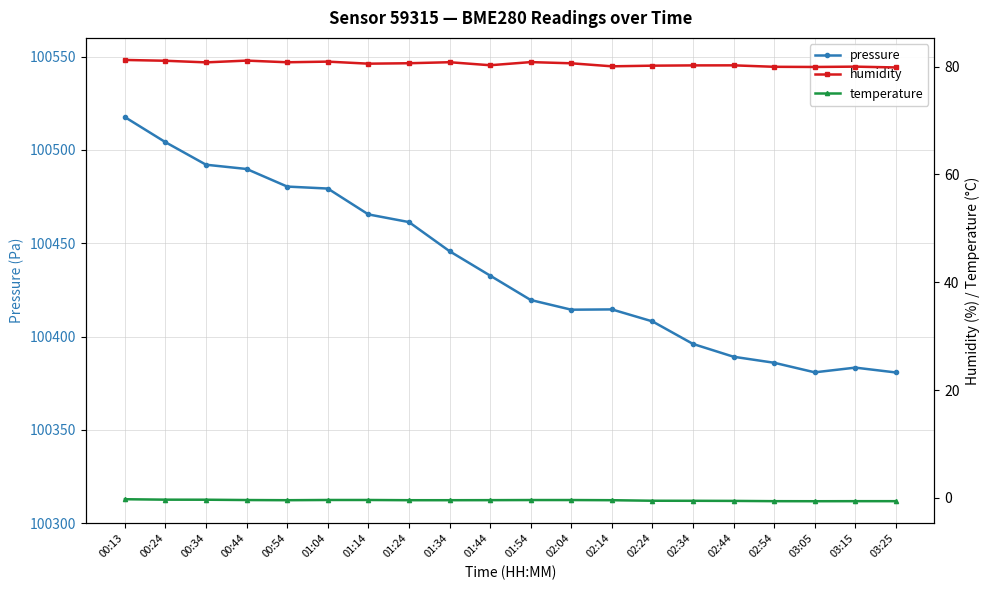

What is the sum of all temperature values?

-8.9